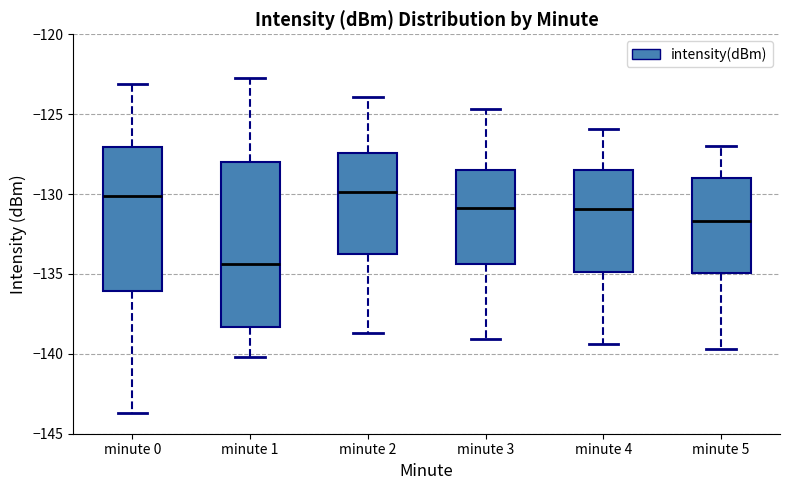

Which box is the tallest, from its lower edge to its upper edge?

minute 1